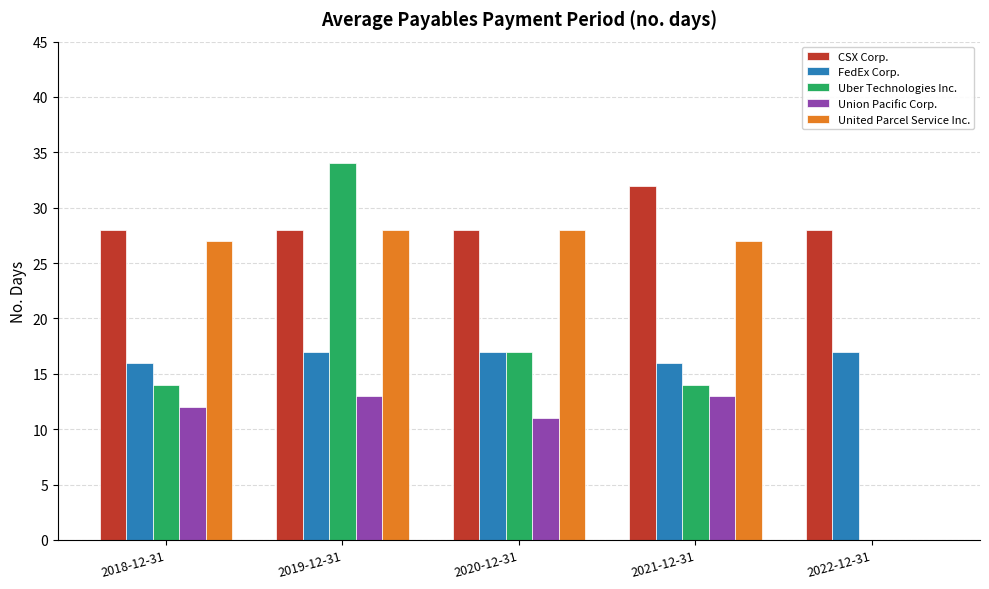

What is the sum of the Union Pacific Corp. values at 2021-12-31 and 2019-12-31?

26